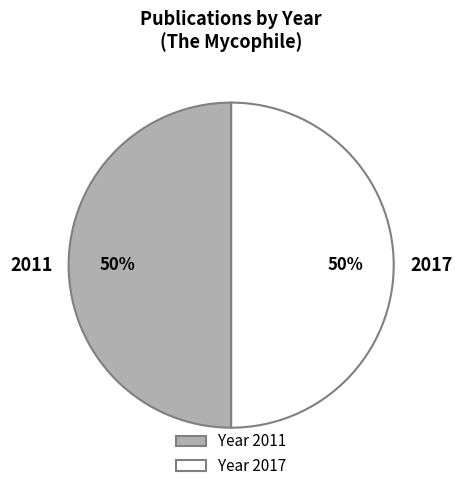

What is the ratio of the value at 2017 to the value at 2011?

1.0